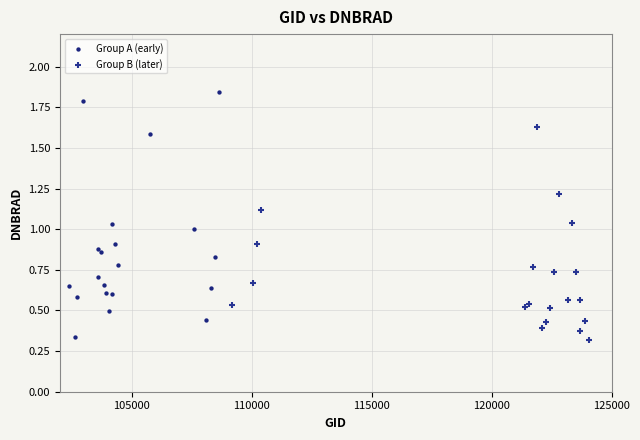

Which series has the widest spread of Y values?

Group A (early)